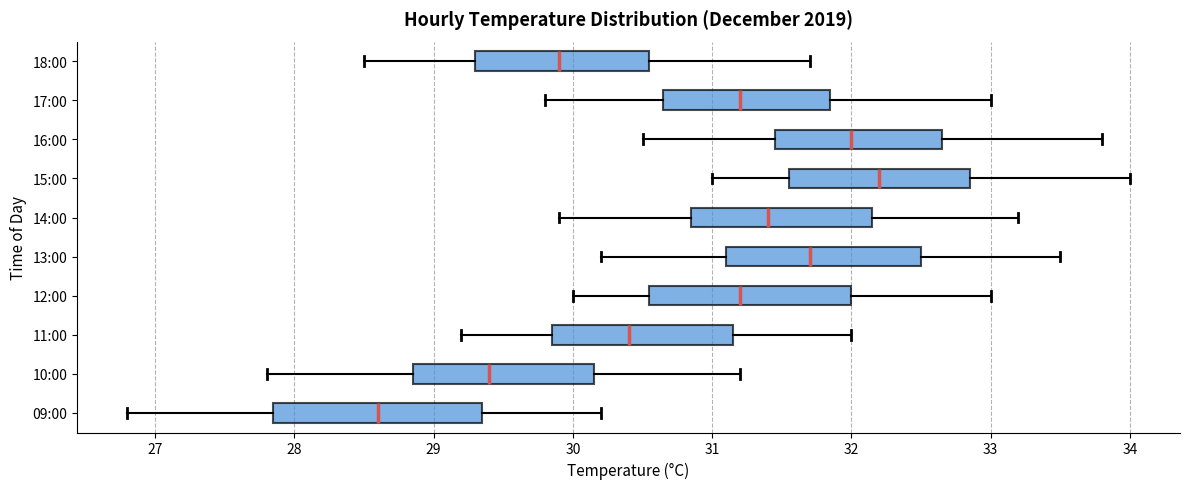

Where does the median line of the box for 15:00 sit on the x-axis? The values are not printed on the chart, so give them approximately, as read against the axis.

32.2